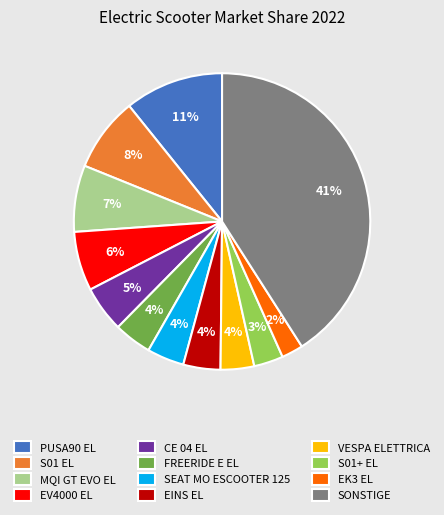

Which has a higher value, PUSA90 EL or EK3 EL?

PUSA90 EL